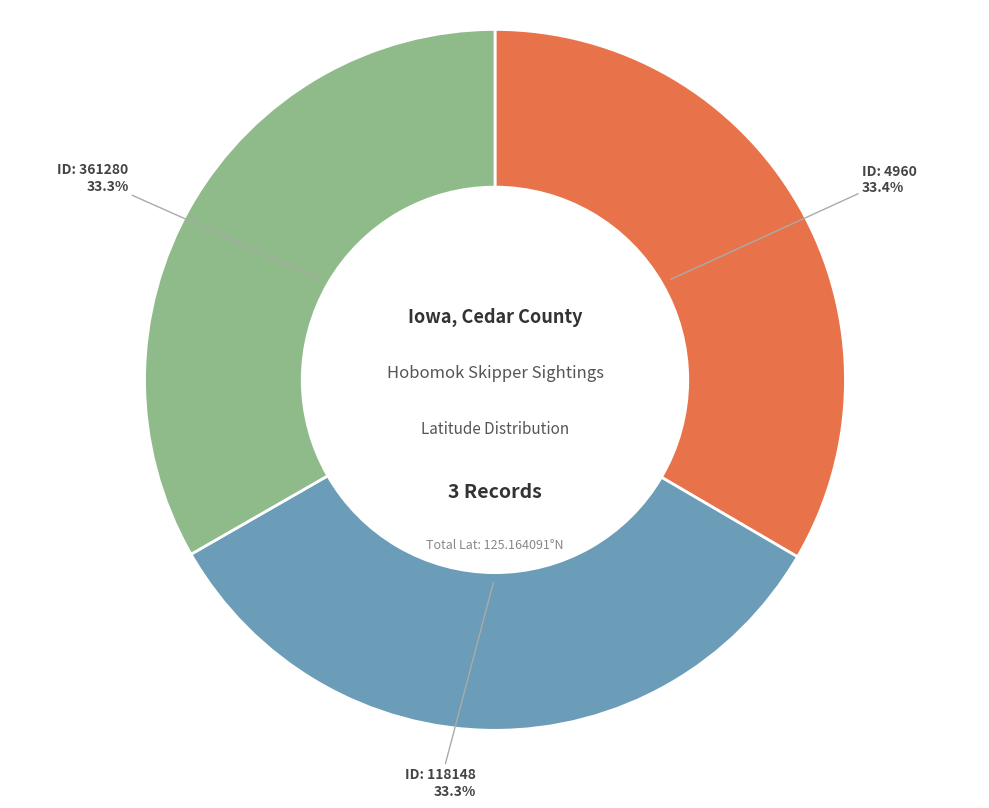

Is there any slice that represents more than half of the pie?

No